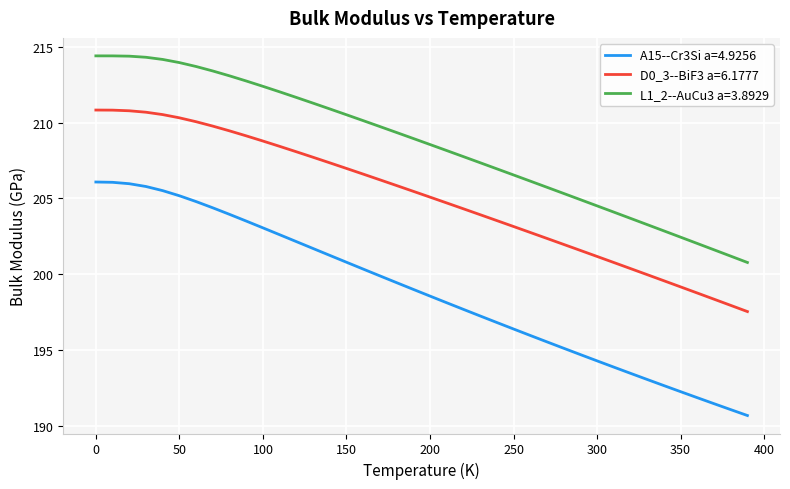

What is the greatest value displayed?

214.4